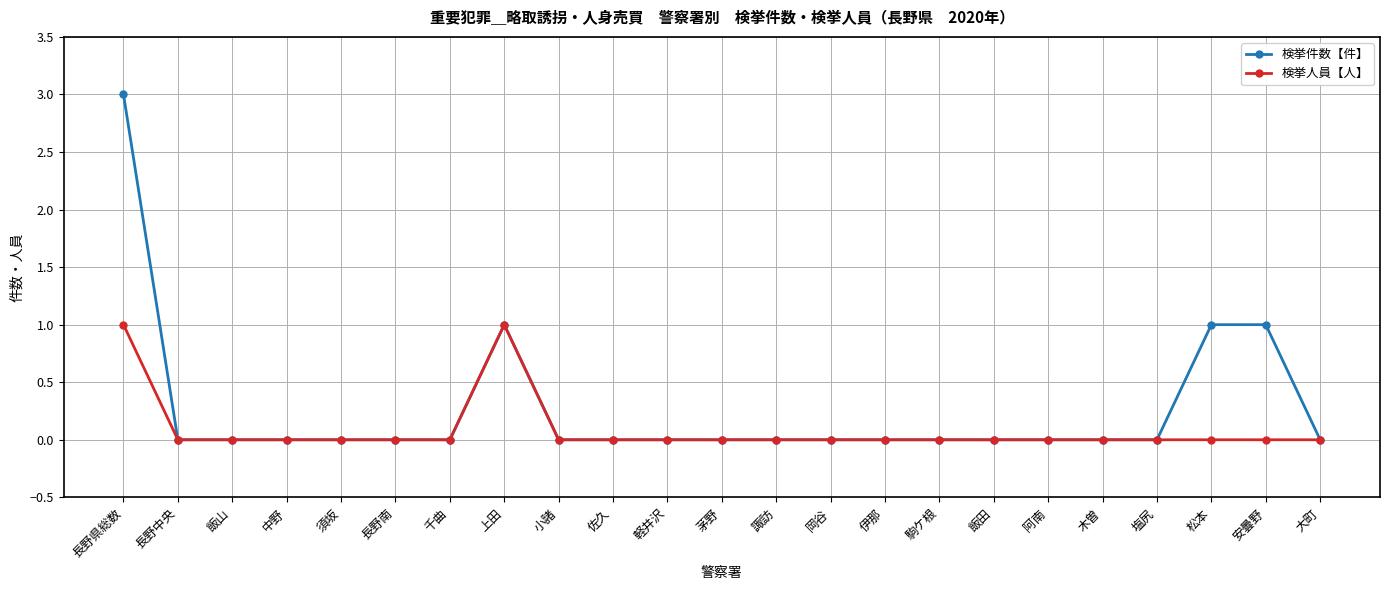

How many lines are shown in the chart?

2